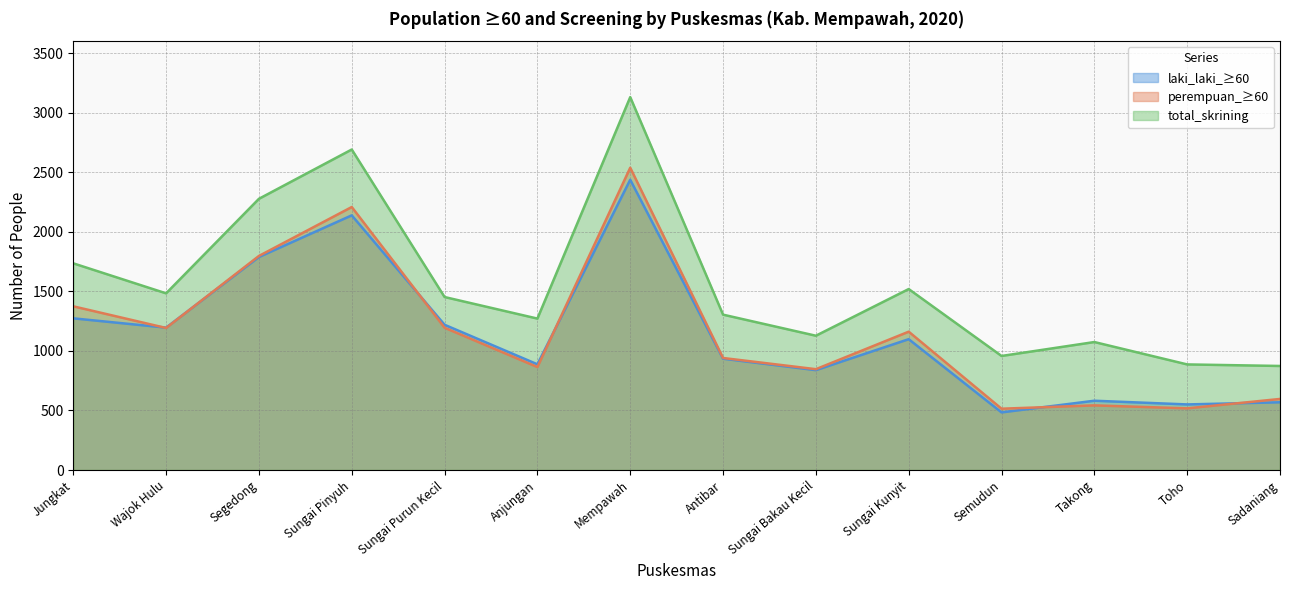

What is the value of the perempuan_≥60 point at the 10th from the left?

1162